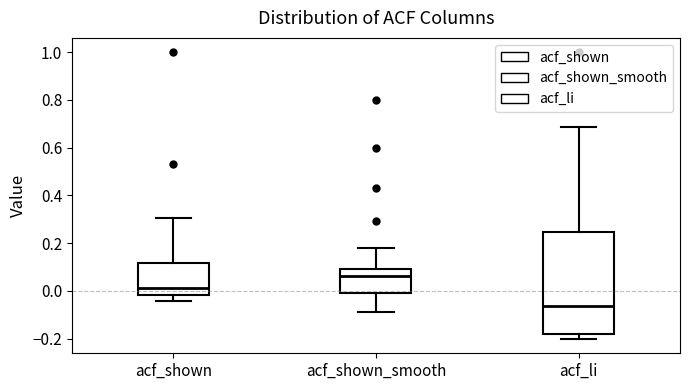

Where does the lower whisker of the box for acf_shown end on the y-axis? The values are not printed on the chart, so give them approximately, as read against the axis.

-0.04